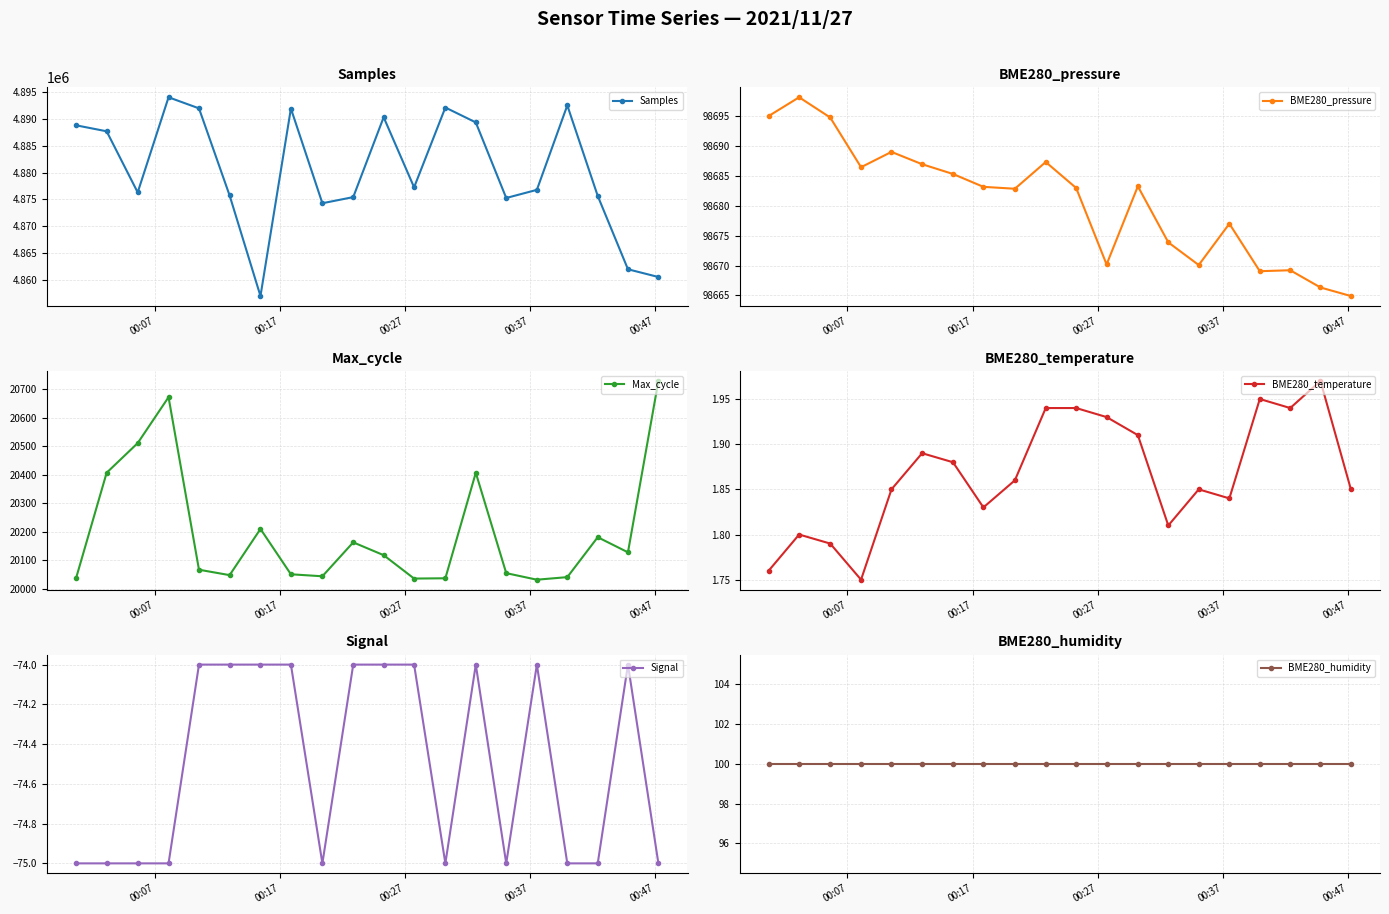

What is the maximum value for Samples?

4893946